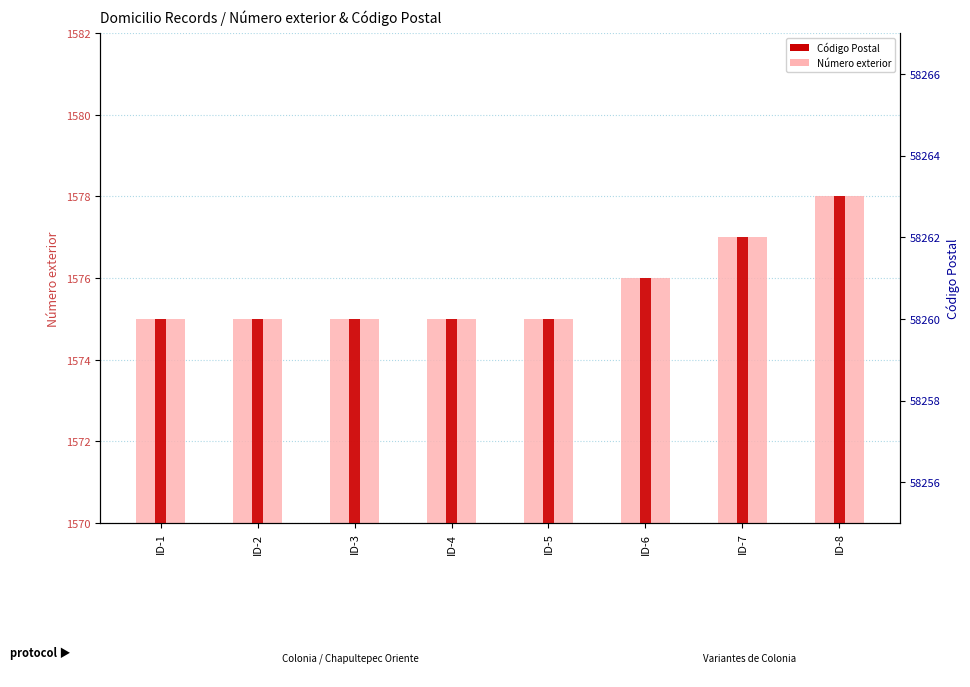

How many groups of bars are there?

8